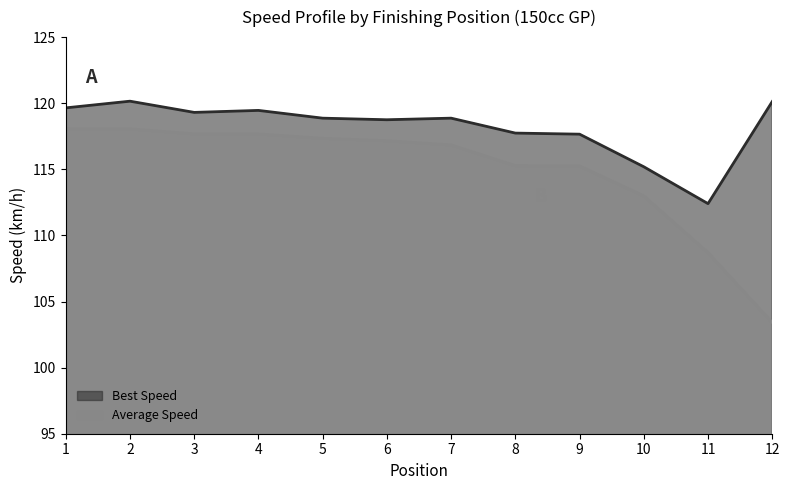

What value does the Average Speed series have at 12?

103.4